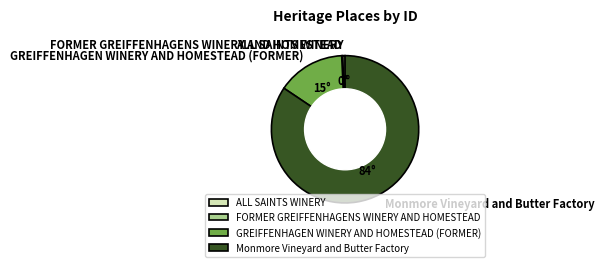

Combined, do Monmore Vineyard and Butter Factory and GREIFFENHAGEN WINERY AND HOMESTEAD (FORMER) account for over 50%?

Yes